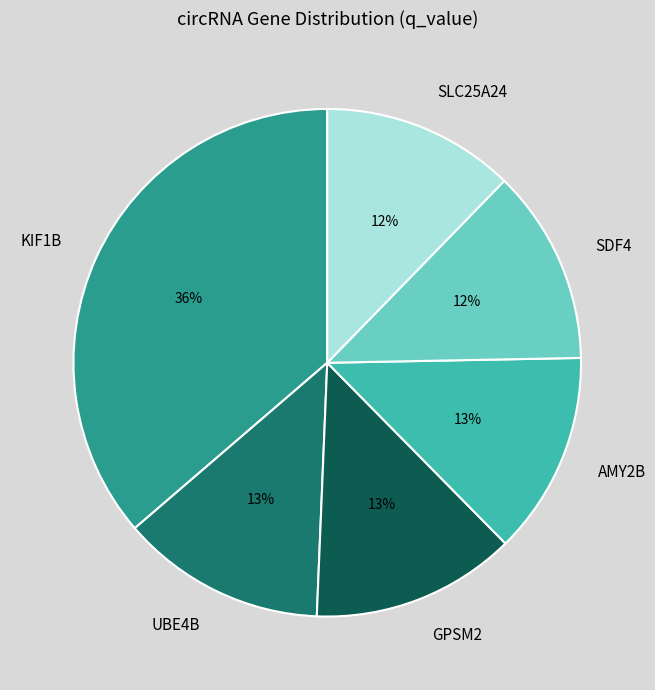

How many segments does this pie chart have?

6